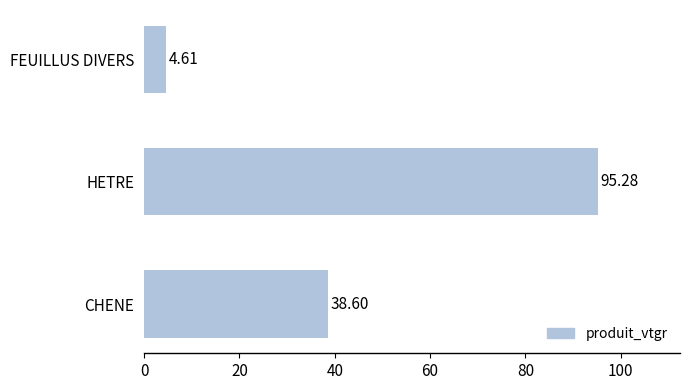

At which label is the value closest to 49?

CHENE